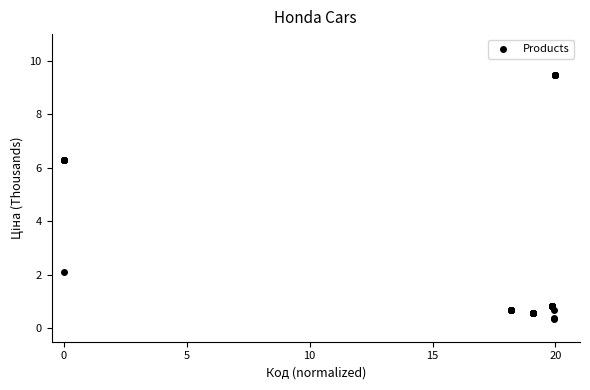

What Y value in the scatter plot is closest to 4?

2.1